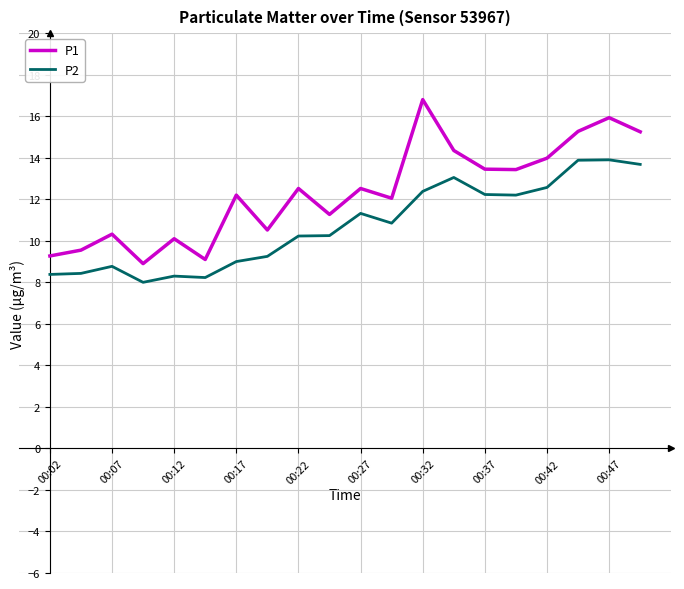

True or false: P1 and P2 intersect in this chart.

False